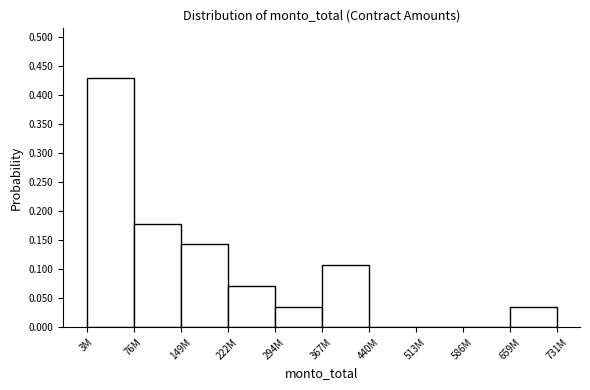

The chart shows a value of 0.0 at 513M. True or false?

True